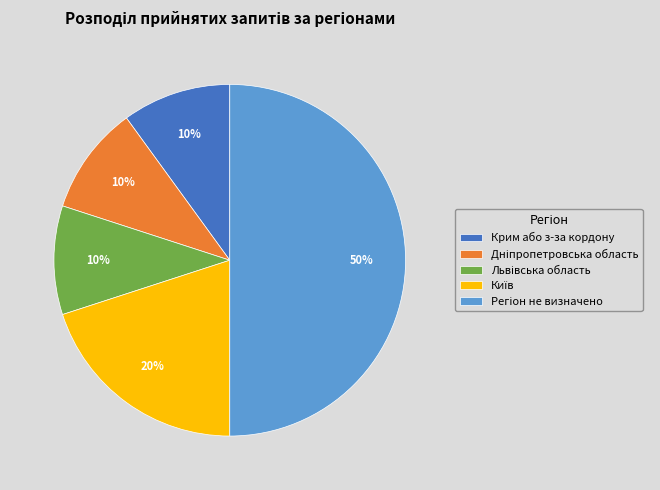

Is Крим або з-за кордону the majority of the pie?

No